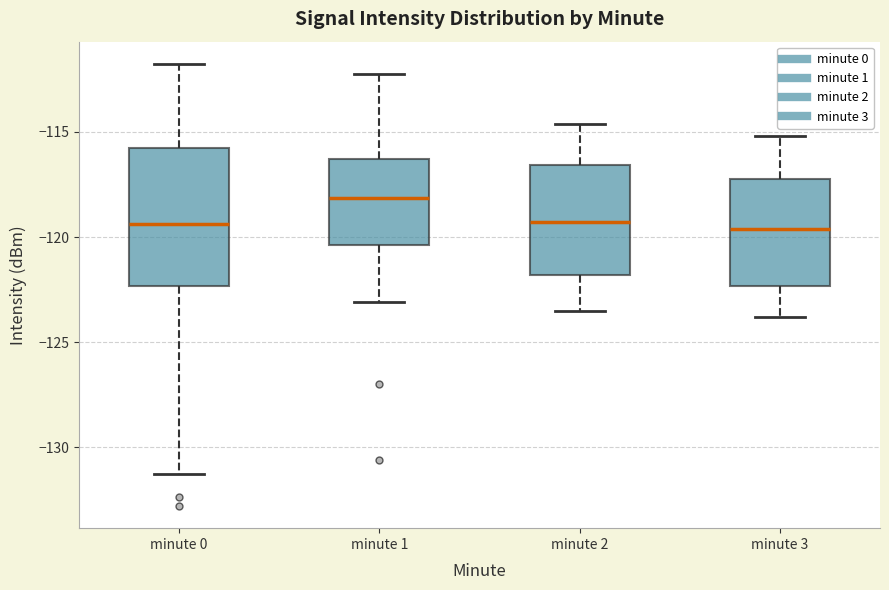

Reading left to right, transcribe this box plot: for each box, give where its median line is, the range the box spans, and where its two whiskers end, as read against the y-axis. The values are not printed on the chart, so give them approximately, as read against the axis.

minute 0: median -119.5, box -122.5 to -116.0, whiskers -131.5 to -112.0
minute 1: median -118.0, box -120.5 to -116.5, whiskers -123.0 to -112.5
minute 2: median -119.5, box -122.0 to -116.5, whiskers -123.5 to -114.5
minute 3: median -119.5, box -122.5 to -117.0, whiskers -124.0 to -115.0